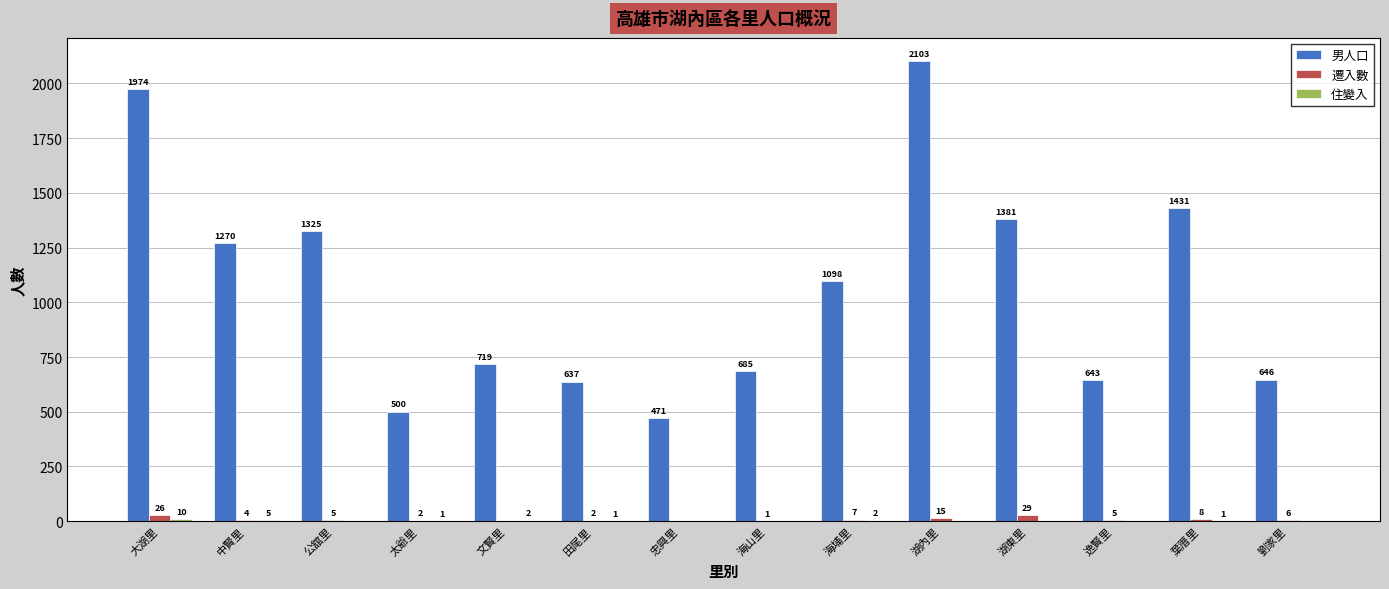

Which series changed the most between 湖內里 and 葉厝里?

男人口